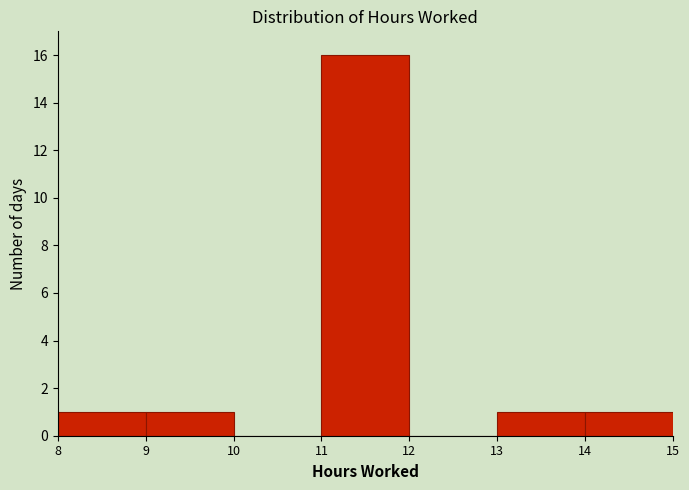

Over which range of the x-axis is the bar tallest?

11 to 12